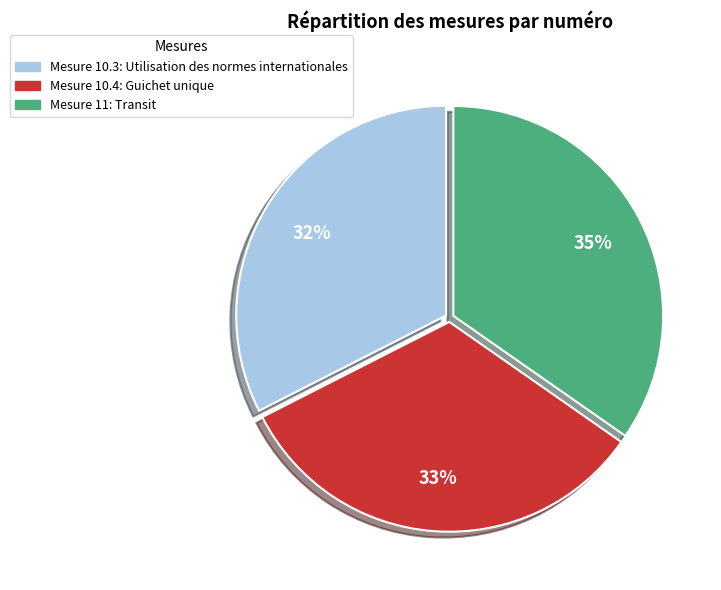

How many segments does this pie chart have?

3